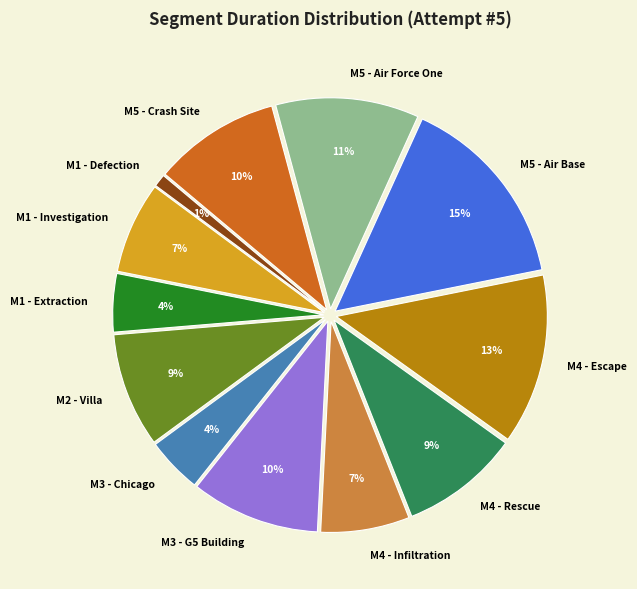

Which has a higher value, M1 - Investigation or M3 - G5 Building?

M3 - G5 Building